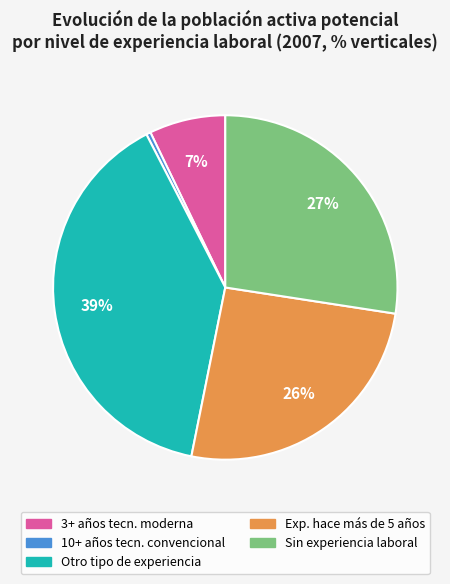

Do 10+ años tecn. convencional and Otro tipo de experiencia together represent more than half of the pie?

No